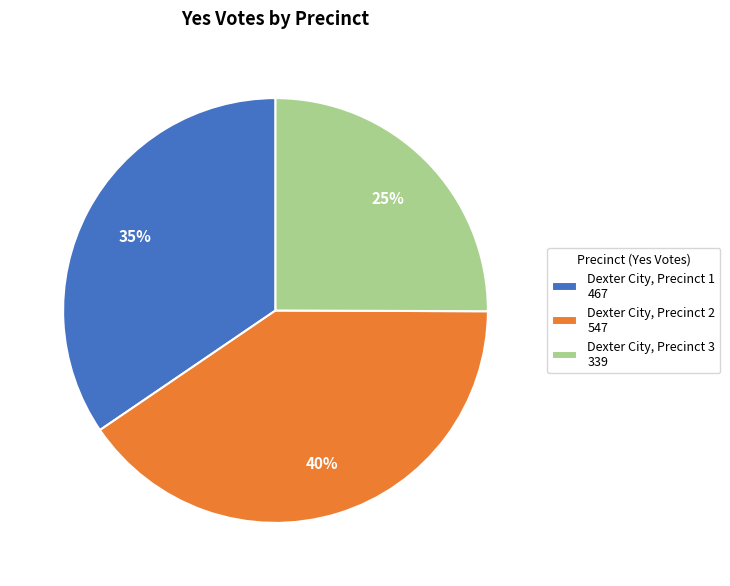

Is the sum of Dexter City, Precinct 2 and Dexter City, Precinct 3 greater than half?

Yes